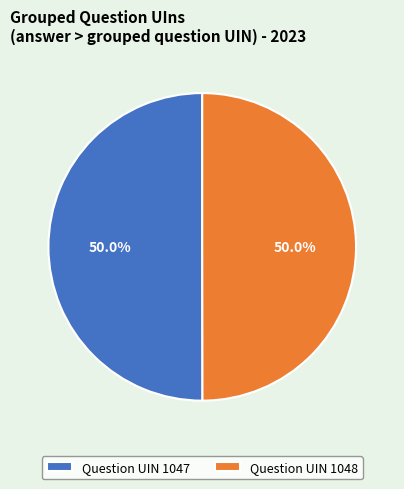

What is the ratio of the value at Question UIN 1048 to the value at Question UIN 1047?

1.0